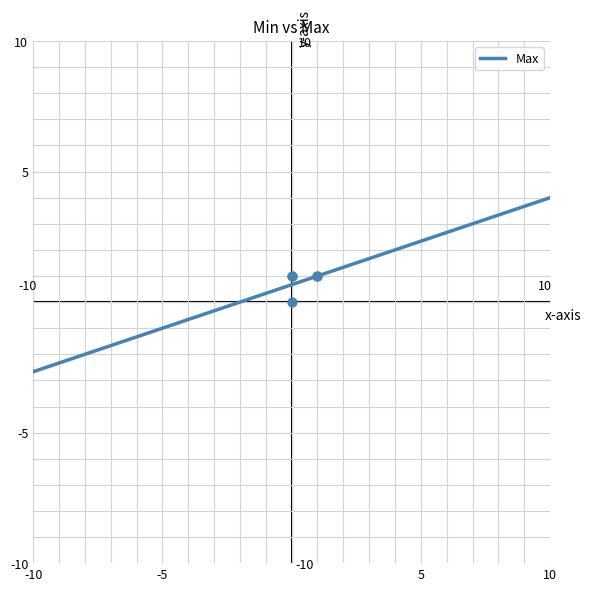

Which has a higher value, 1 or 1?

1